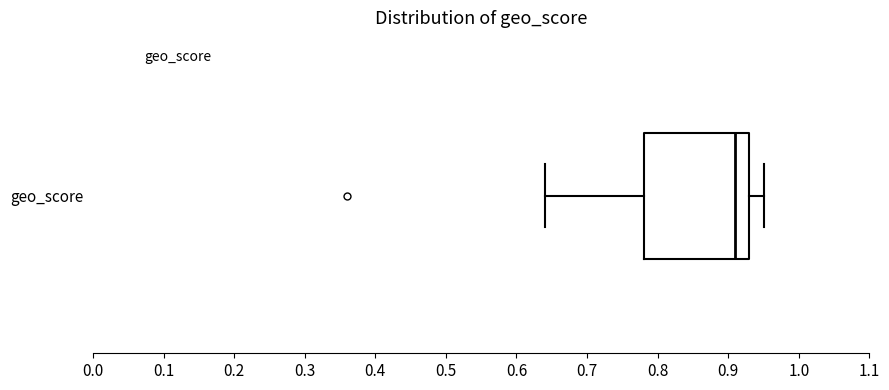

Transcribe this box plot: give where the median line is, the range the box spans, and where the two whiskers end, as read against the x-axis. The values are not printed on the chart, so give them approximately, as read against the axis.

median 0.91, box 0.78 to 0.93, whiskers 0.64 to 0.95